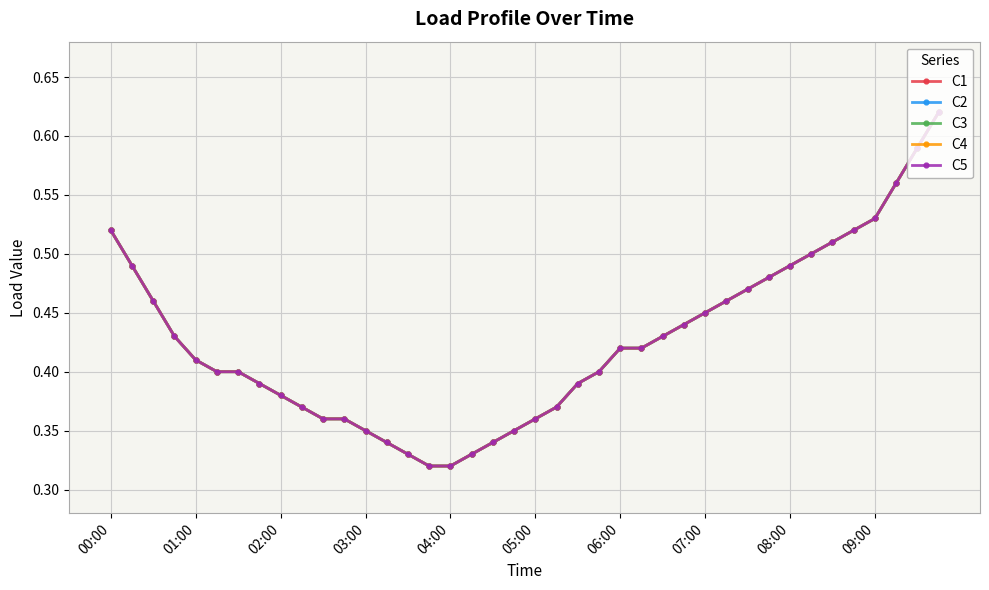

Reading right to left, what are all the values shown in this chart?

C1: 0.6	0.6	0.6	0.5	0.5	0.5	0.5	0.5	0.5	0.5	0.5	0.5	0.4	0.4	0.4	0.4	0.4	0.4	0.4	0.4	0.3	0.3	0.3	0.3	0.3	0.3	0.3	0.3	0.4	0.4	0.4	0.4	0.4	0.4	0.4	0.4	0.4	0.5	0.5	0.5
C2: 0.6	0.6	0.6	0.5	0.5	0.5	0.5	0.5	0.5	0.5	0.5	0.5	0.4	0.4	0.4	0.4	0.4	0.4	0.4	0.4	0.3	0.3	0.3	0.3	0.3	0.3	0.3	0.3	0.4	0.4	0.4	0.4	0.4	0.4	0.4	0.4	0.4	0.5	0.5	0.5
C3: 0.6	0.6	0.6	0.5	0.5	0.5	0.5	0.5	0.5	0.5	0.5	0.5	0.4	0.4	0.4	0.4	0.4	0.4	0.4	0.4	0.3	0.3	0.3	0.3	0.3	0.3	0.3	0.3	0.4	0.4	0.4	0.4	0.4	0.4	0.4	0.4	0.4	0.5	0.5	0.5
C4: 0.6	0.6	0.6	0.5	0.5	0.5	0.5	0.5	0.5	0.5	0.5	0.5	0.4	0.4	0.4	0.4	0.4	0.4	0.4	0.4	0.3	0.3	0.3	0.3	0.3	0.3	0.3	0.3	0.4	0.4	0.4	0.4	0.4	0.4	0.4	0.4	0.4	0.5	0.5	0.5
C5: 0.6	0.6	0.6	0.5	0.5	0.5	0.5	0.5	0.5	0.5	0.5	0.5	0.4	0.4	0.4	0.4	0.4	0.4	0.4	0.4	0.3	0.3	0.3	0.3	0.3	0.3	0.3	0.3	0.4	0.4	0.4	0.4	0.4	0.4	0.4	0.4	0.4	0.5	0.5	0.5